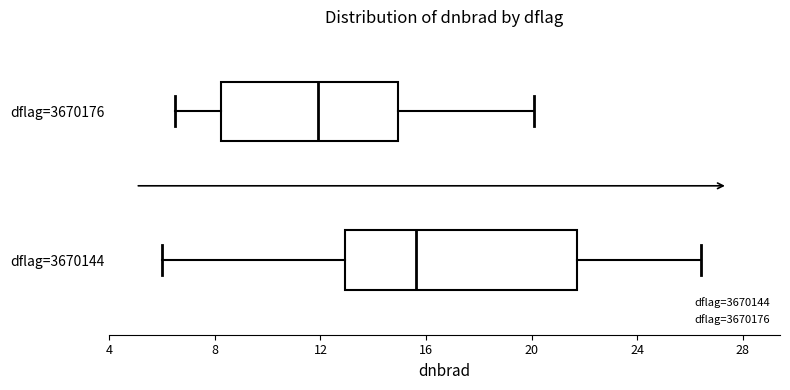

Reading bottom to top, transcribe this box plot: for each box, give where its median line is, the range the box spans, and where its two whiskers end, as read against the x-axis. The values are not printed on the chart, so give them approximately, as read against the axis.

dflag=3670144: median 15.5, box 13.0 to 21.5, whiskers 6.0 to 26.5
dflag=3670176: median 12.0, box 8.0 to 15.0, whiskers 6.5 to 20.0